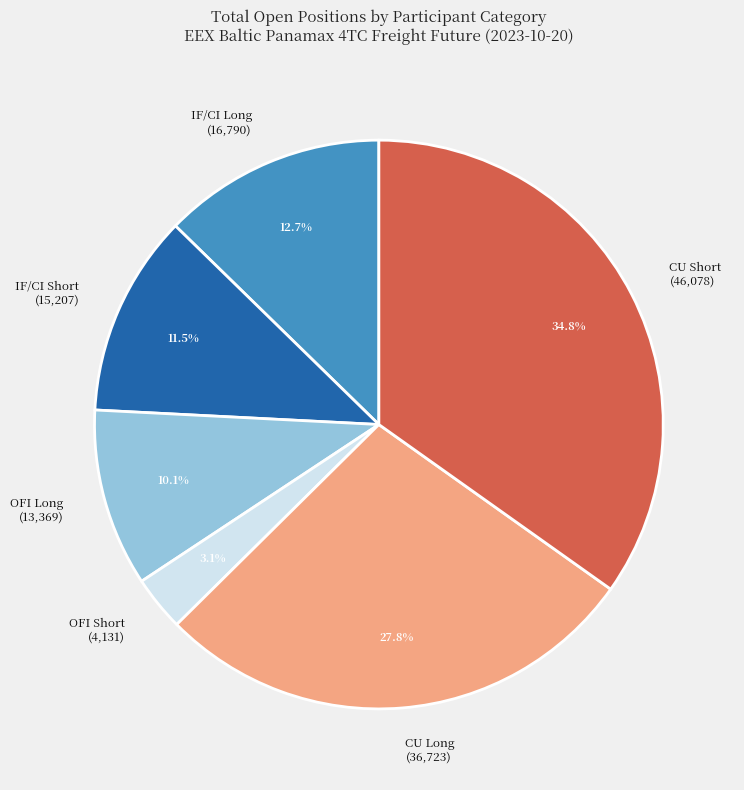

Is there any slice that represents more than half of the pie?

No